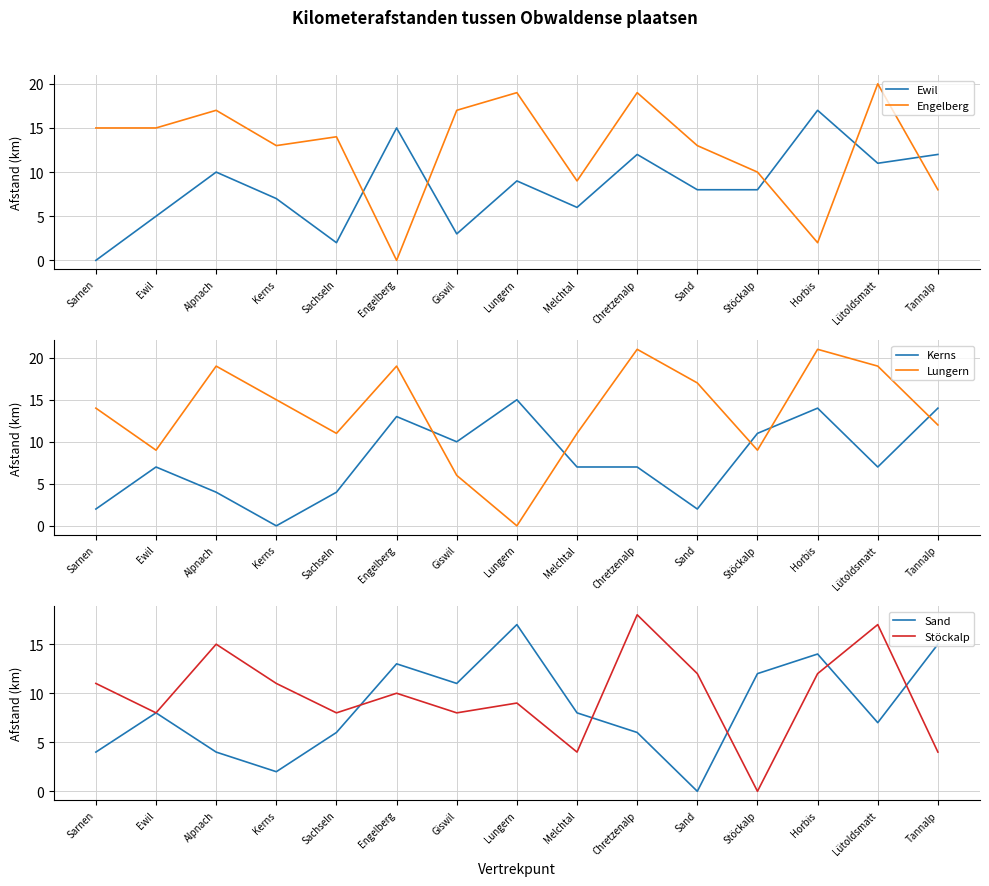

Which series has the widest spread of values?

Lungern